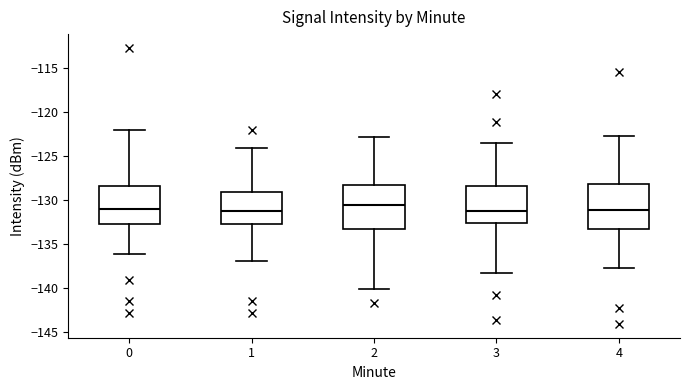

Where does the upper whisker of the box at x = 4 end on the y-axis? The values are not printed on the chart, so give them approximately, as read against the axis.

-122.5